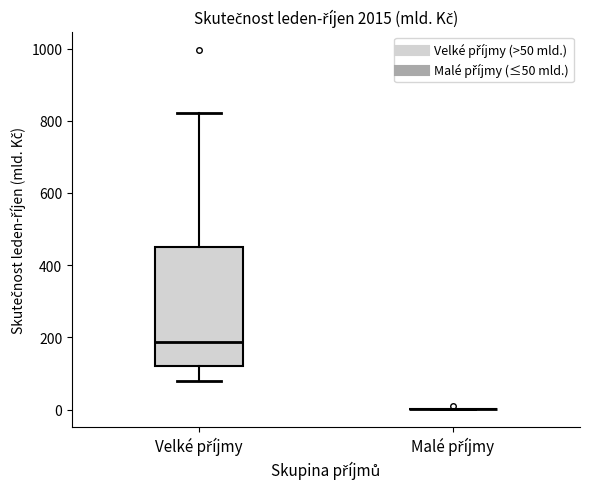

Where is the lower edge of the box for Velké příjmy on the y-axis? The values are not printed on the chart, so give them approximately, as read against the axis.

120